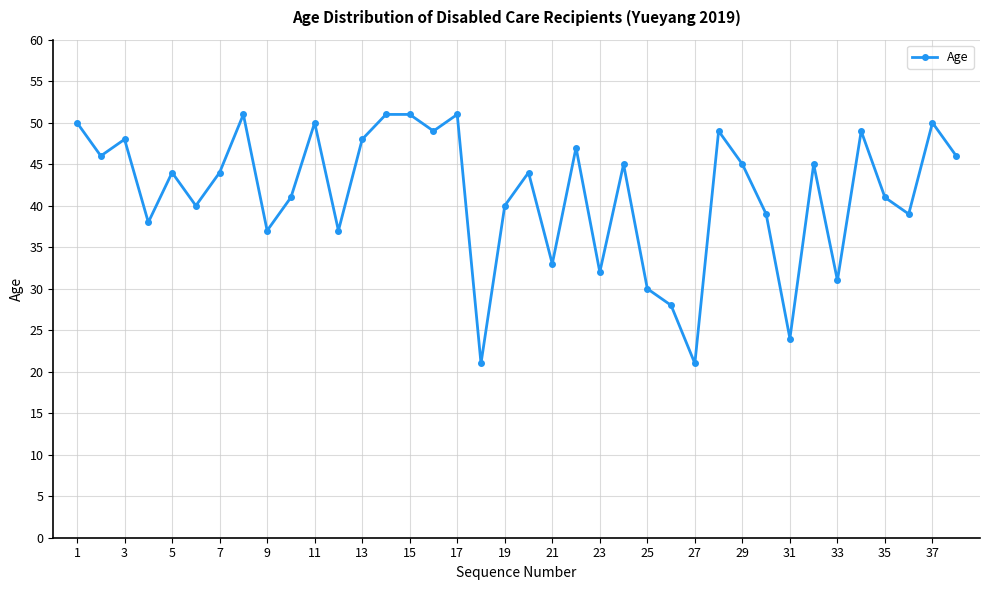

Is this an area chart (filled region under the line)?

No